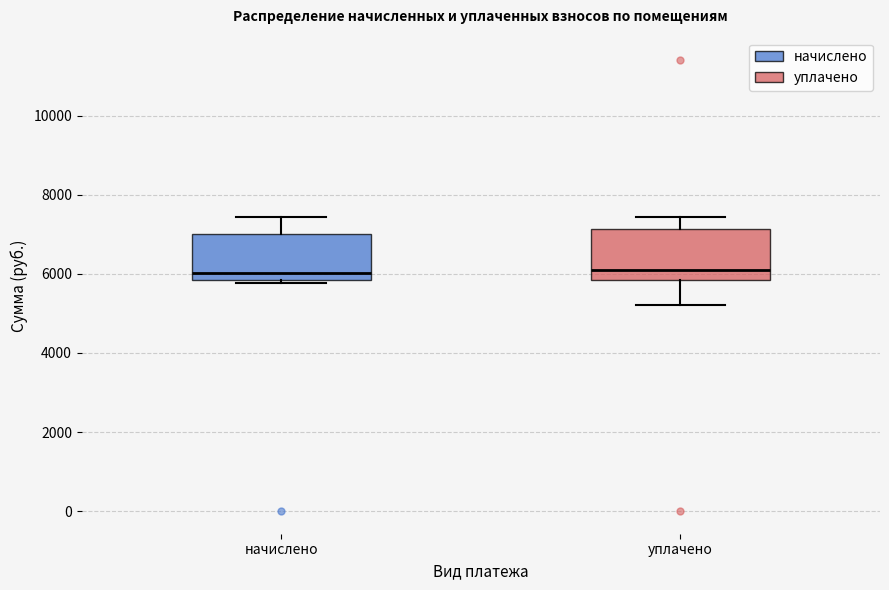

Reading left to right, transcribe this box plot: for each box, give where its median line is, the range the box spans, and where its two whiskers end, as read against the y-axis. The values are not printed on the chart, so give them approximately, as read against the axis.

начислено: median 6000, box 5800 to 7000, whiskers 5800 (just below the box's lower edge) to 7400
уплачено: median 6200, box 5800 to 7200, whiskers 5200 to 7400